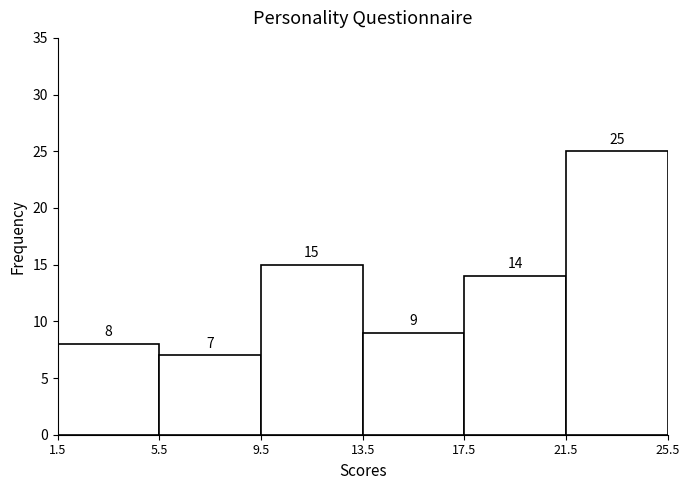

How tall is the bar that spans 9.5 to 13.5 on the x-axis?

15